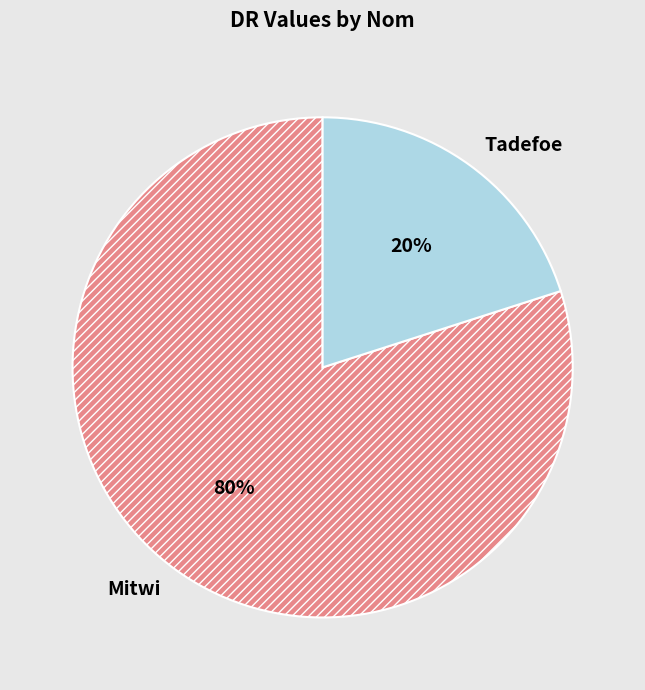

The Tadefoe slice represents 27% of the pie. True or false?

False